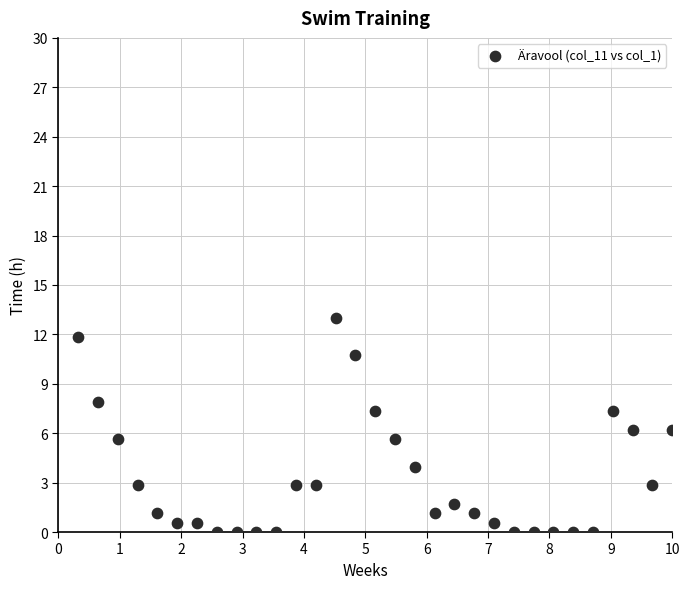

What is the range of X values (max minus min)?

9.7